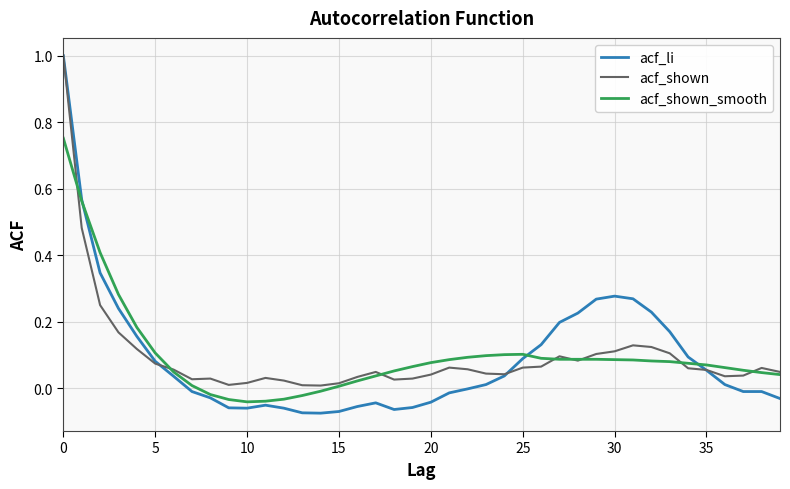

Which series has the widest spread of values?

acf_li